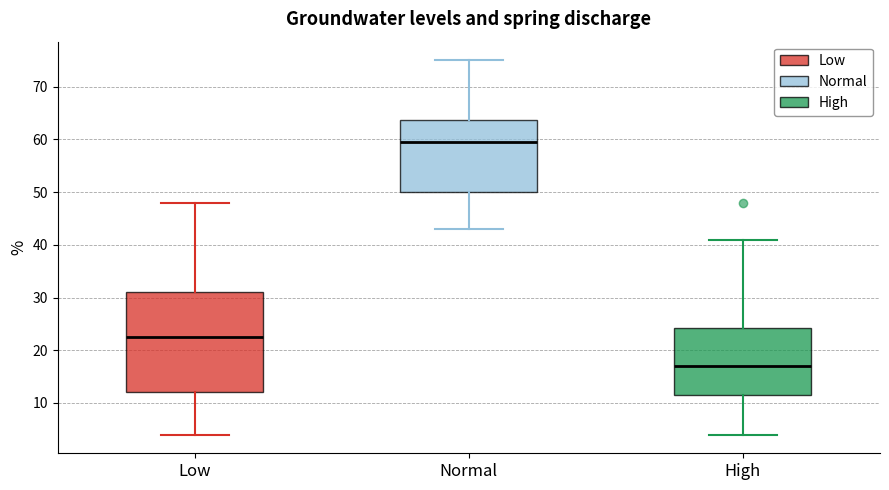

Reading left to right, transcribe this box plot: for each box, give where its median line is, the range the box spans, and where its two whiskers end, as read against the y-axis. The values are not printed on the chart, so give them approximately, as read against the axis.

Low: median 23, box 12 to 31, whiskers 4 to 48
Normal: median 60, box 50 to 64, whiskers 43 to 75
High: median 17, box 12 to 24, whiskers 4 to 41